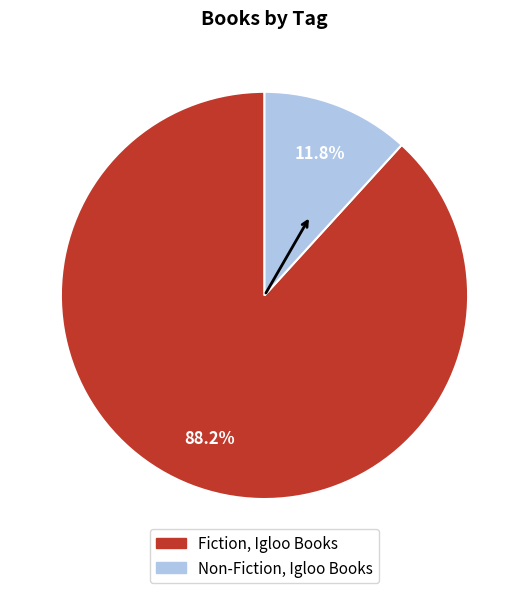

To the nearest percent, what portion does Fiction, Igloo Books represent?

88%